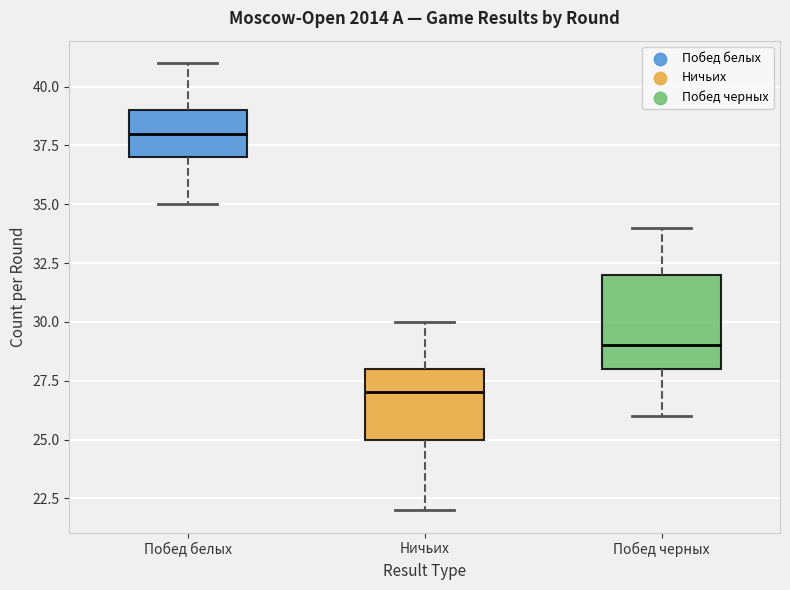

Where does the lower whisker of the box for Побед черных end on the y-axis? The values are not printed on the chart, so give them approximately, as read against the axis.

26